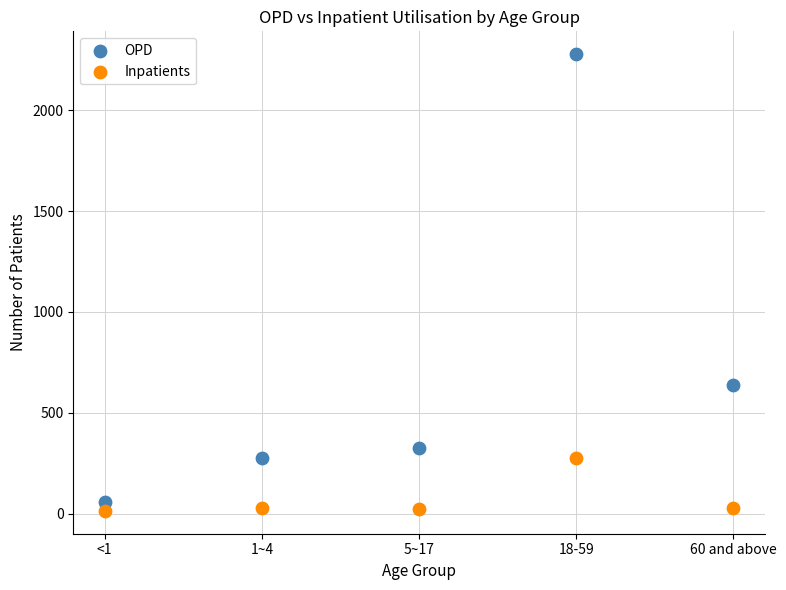

Which series contains the highest Y value?

OPD